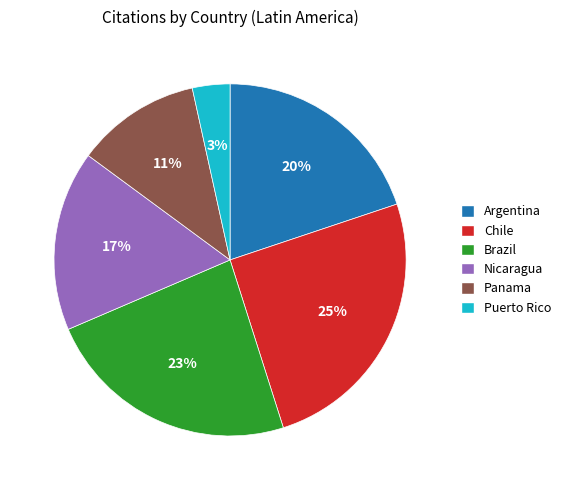

To the nearest percent, what portion does Nicaragua represent?

17%